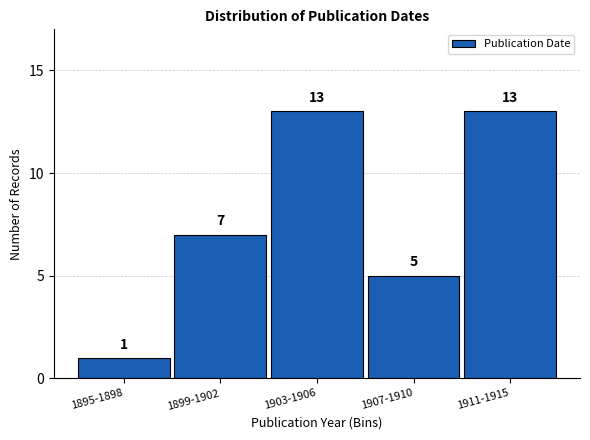

Reading left to right, what are all the values shown in this chart?

1895-1898=1	1899-1902=7	1903-1906=13	1907-1910=5	1911-1915=13